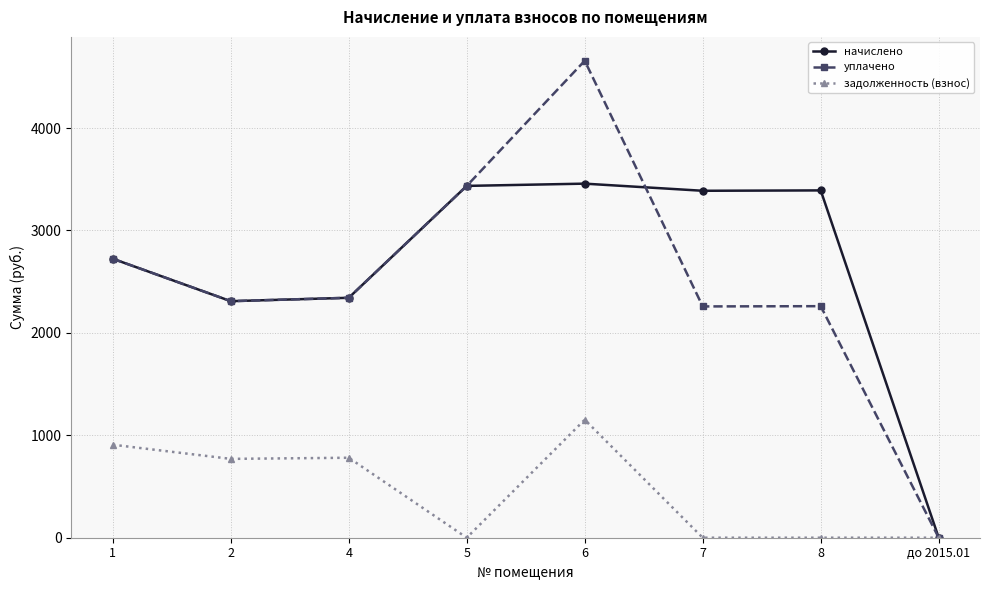

True or false: уплачено has more than 2 points higher than both neighbors.

False